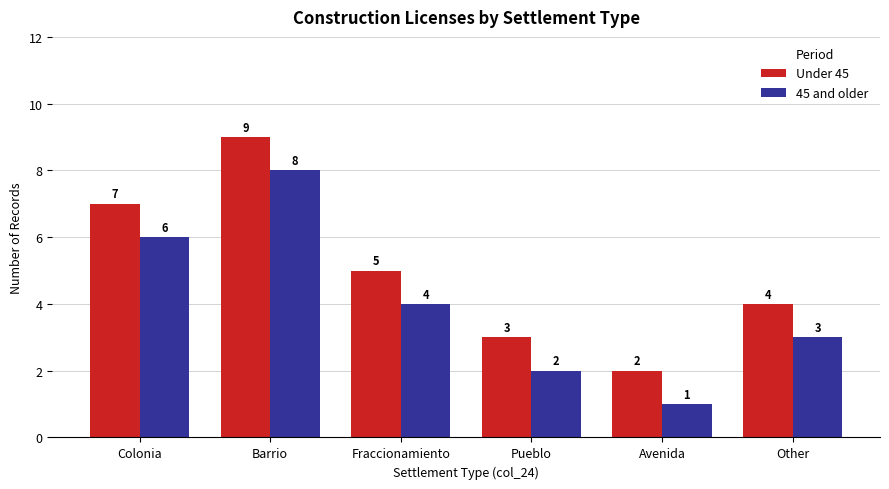

List the labels in order of Under 45 value, smallest first.

Avenida, Pueblo, Other, Fraccionamiento, Colonia, Barrio